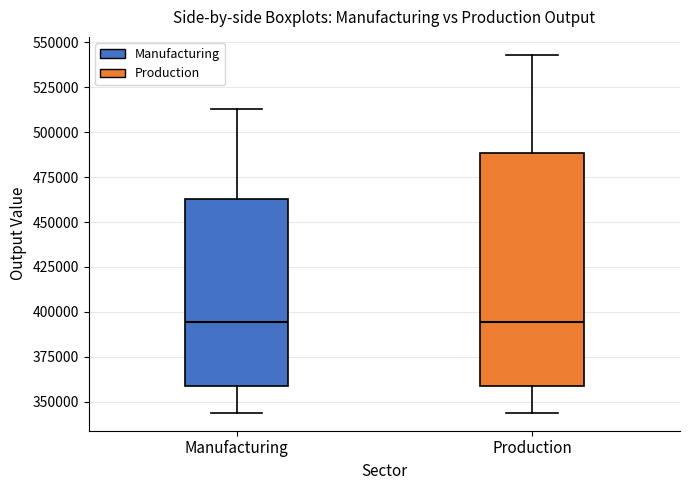

Comparing the boxes themselves (not the whiskers), which one is the tallest?

Production